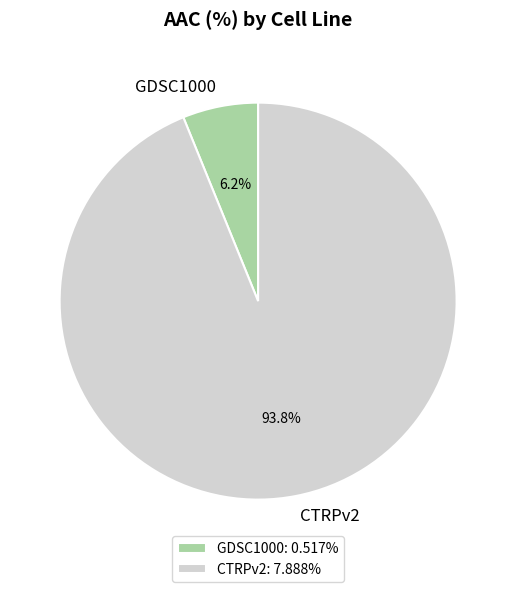

How many segments does this pie chart have?

2